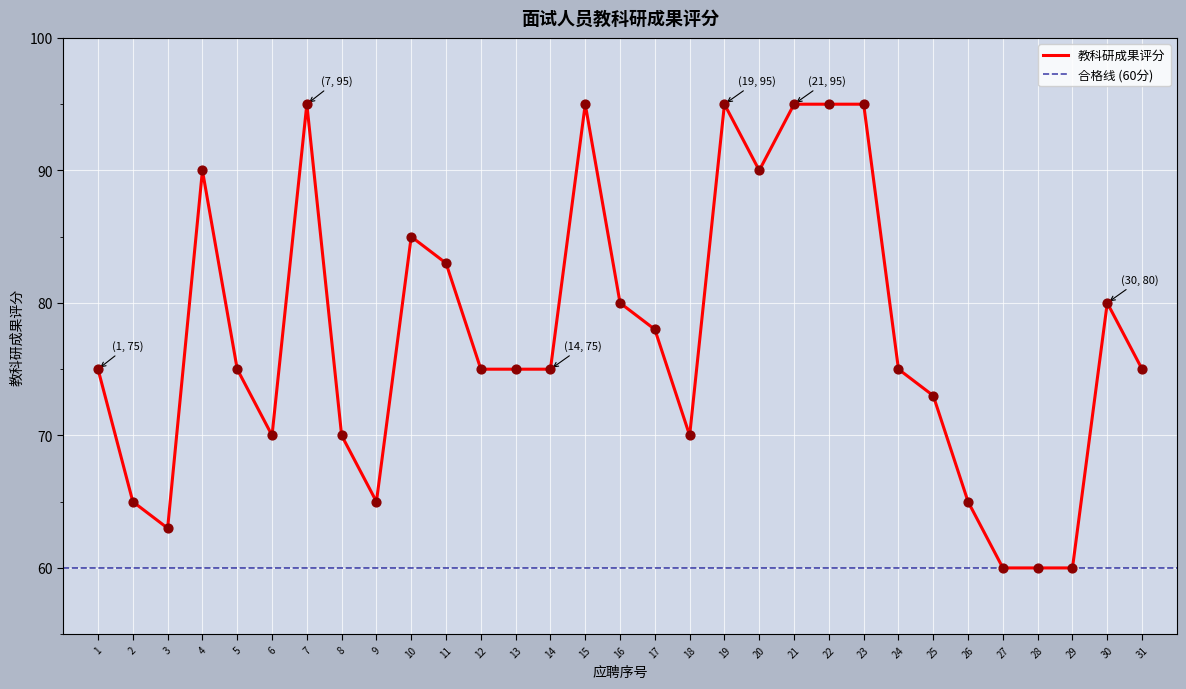

Where is 教科研成果评分 nearest to the value 77?

17